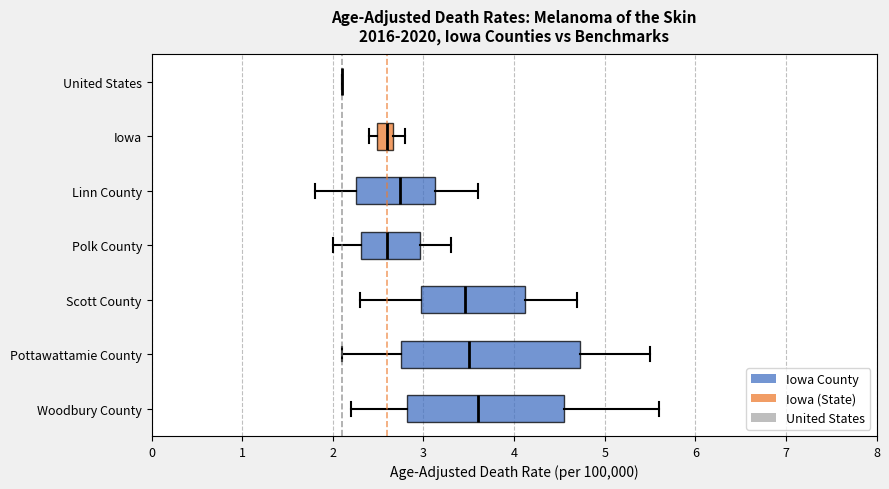

Reading bottom to top, read every box against the x-axis: the position of its median line, the range the box covers, and the ends of its whiskers. The values are not printed on the chart, so give them approximately, as read against the axis.

Woodbury County: median 3.6, box 2.8 to 4.5, whiskers 2.2 to 5.6
Pottawattamie County: median 3.5, box 2.8 to 4.7, whiskers 2.1 to 5.5
Scott County: median 3.5, box 3.0 to 4.1, whiskers 2.3 to 4.7
Polk County: median 2.6, box 2.3 to 3.0, whiskers 2.0 to 3.3
Linn County: median 2.7, box 2.3 to 3.1, whiskers 1.8 to 3.6
Iowa: median 2.6, box 2.5 to 2.7, whiskers 2.4 to 2.8
United States: box collapsed to a line at 2.1, whiskers 2.1 to 2.1